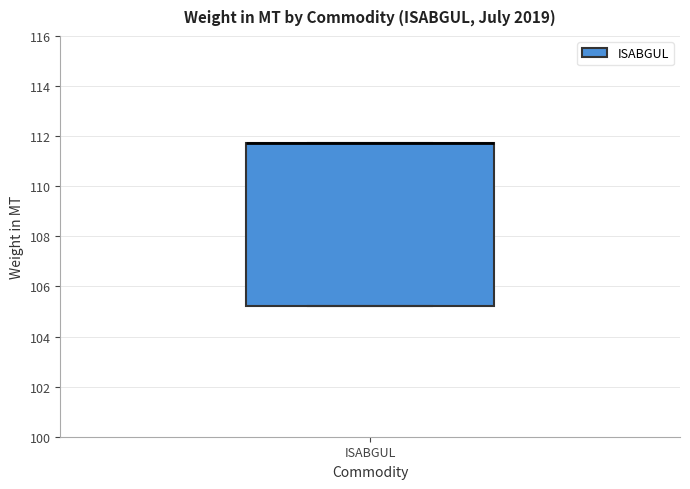

Transcribe this box plot: give where the median line is, the range the box spans, and where the two whiskers end, as read against the y-axis. The values are not printed on the chart, so give them approximately, as read against the axis.

median 111.8 (drawn on the box's upper edge), box 105.2 to 111.8, whiskers 105.2 to 111.8